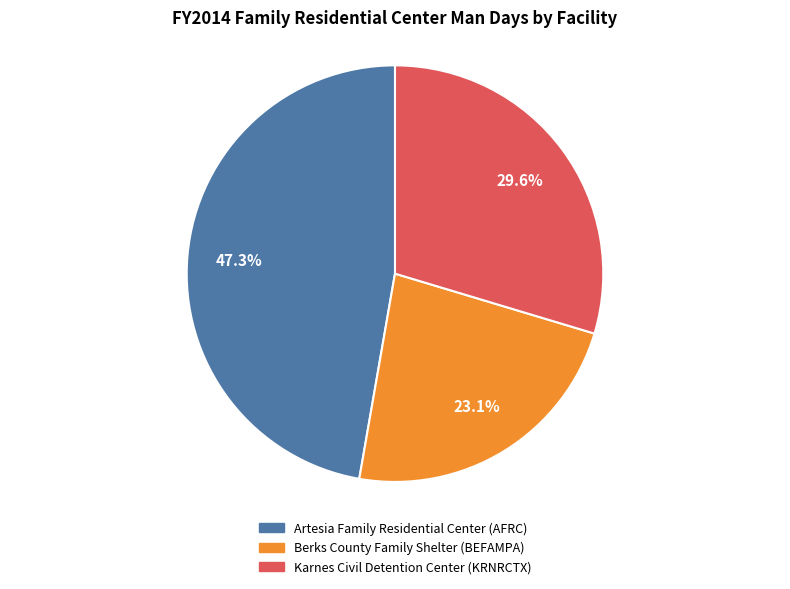

True or false: Artesia Family Residential Center (AFRC) accounts for 47% of the total.

True